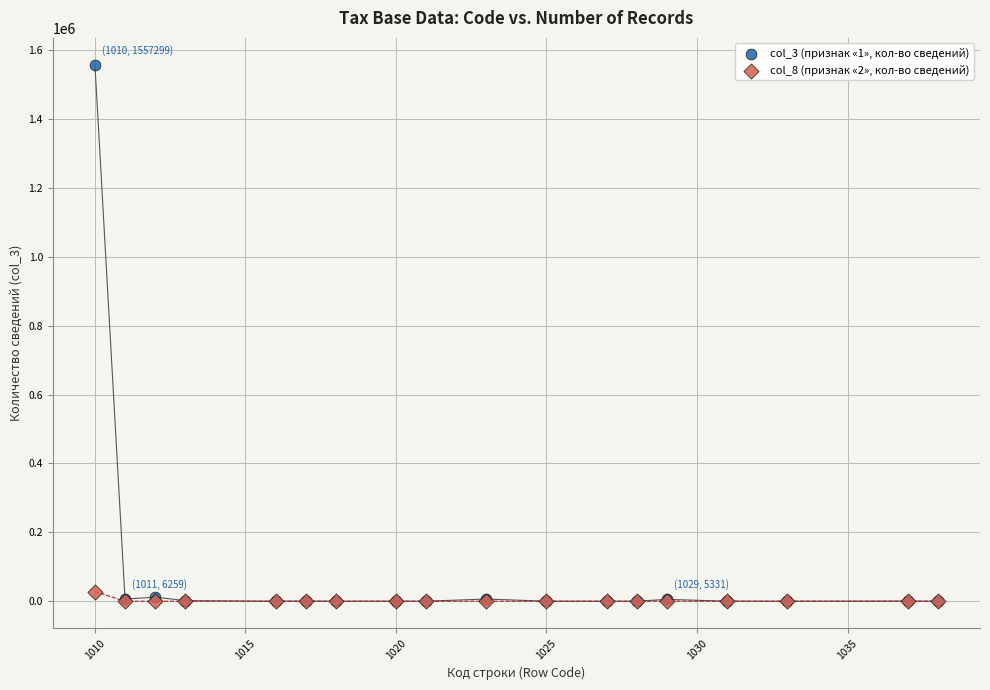

What are all the series names shown in the legend?

col_3 (признак «1», кол-во сведений), col_8 (признак «2», кол-во сведений)